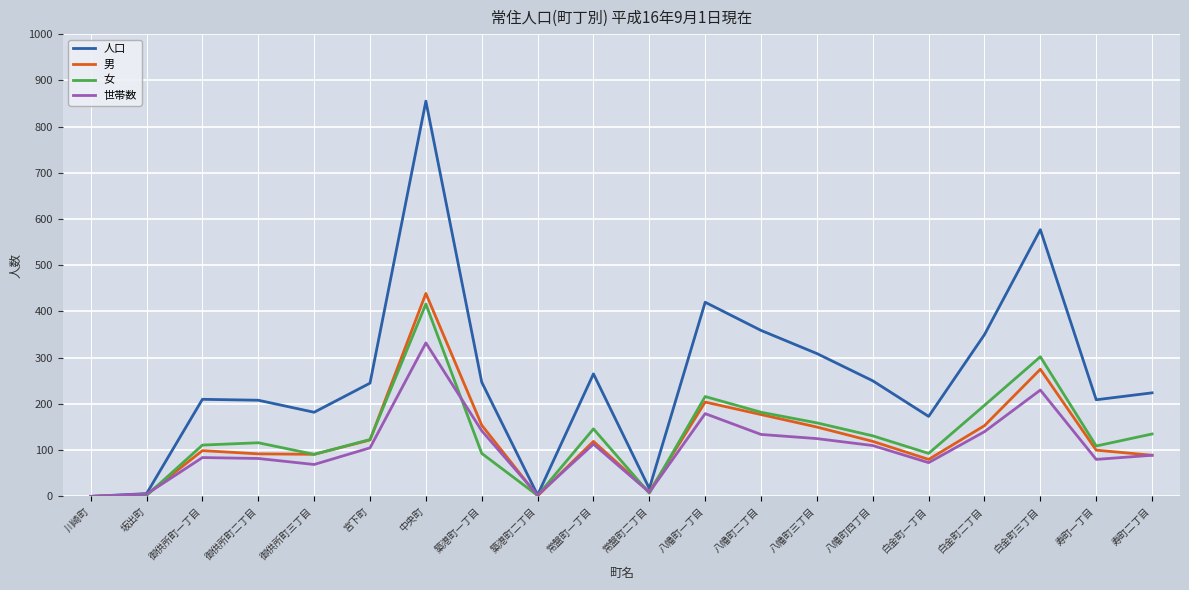

What is the difference between the second highest and minimum values in the 世帯数 series?

230